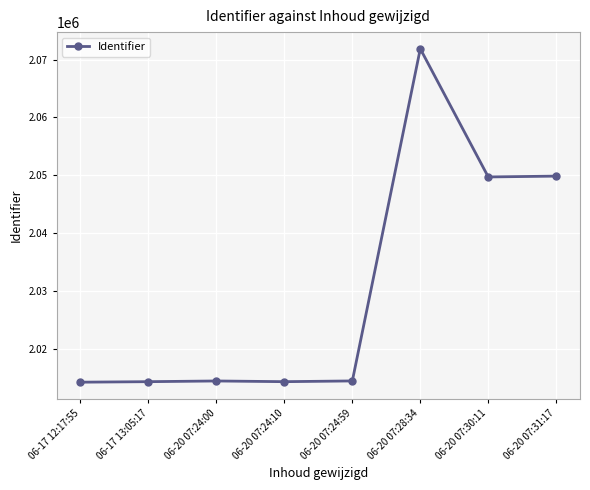

Where is the data nearest to the value 2043025?

06-20 07:30:11